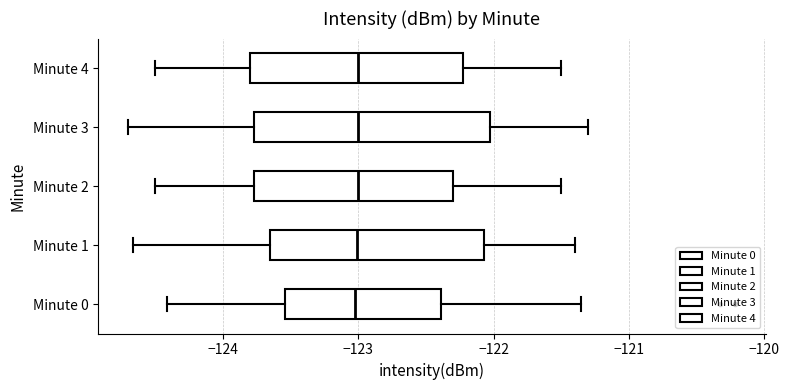

Reading bottom to top, transcribe this box plot: for each box, give where its median line is, the range the box spans, and where its two whiskers end, as read against the x-axis. The values are not printed on the chart, so give them approximately, as read against the axis.

Minute 0: median -123.0, box -123.5 to -122.4, whiskers -124.4 to -121.4
Minute 1: median -123.0, box -123.6 to -122.1, whiskers -124.7 to -121.4
Minute 2: median -123.0, box -123.8 to -122.3, whiskers -124.5 to -121.5
Minute 3: median -123.0, box -123.8 to -122.0, whiskers -124.7 to -121.3
Minute 4: median -123.0, box -123.8 to -122.2, whiskers -124.5 to -121.5